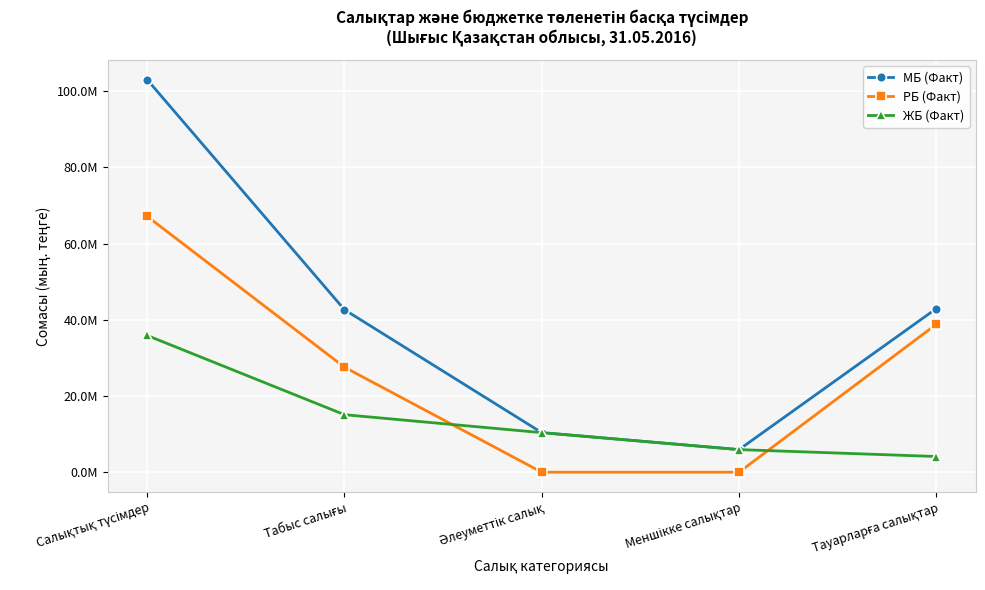

True or false: РБ (Факт) and МБ (Факт) intersect in this chart.

False